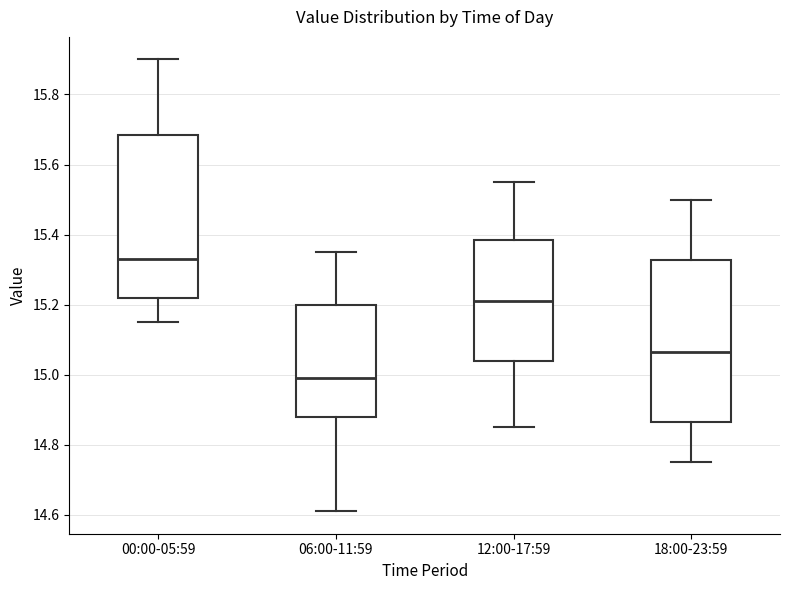

Reading left to right, read every box against the y-axis: the position of its median line, the range the box covers, and the ends of its whiskers. The values are not printed on the chart, so give them approximately, as read against the axis.

00:00-05:59: median 15.34, box 15.22 to 15.68, whiskers 15.16 to 15.90
06:00-11:59: median 15.00, box 14.88 to 15.20, whiskers 14.62 to 15.36
12:00-17:59: median 15.22, box 15.04 to 15.38, whiskers 14.86 to 15.56
18:00-23:59: median 15.06, box 14.86 to 15.32, whiskers 14.76 to 15.50